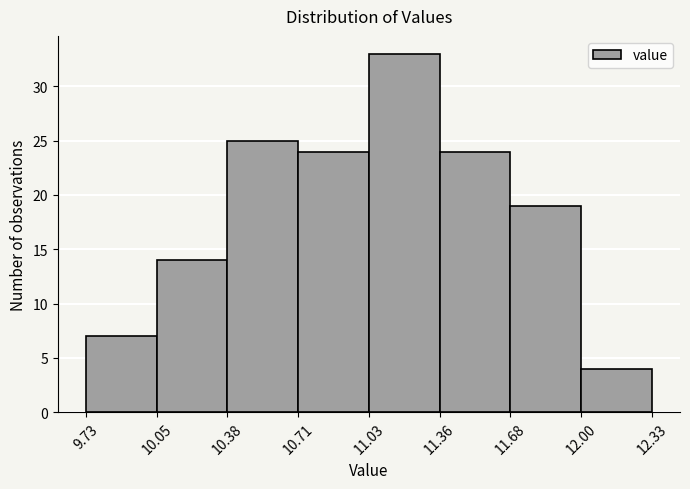

How tall is the bar that spans 11.36 to 11.68 on the x-axis? The values are not printed on the chart, so give them approximately, as read against the axis.

24